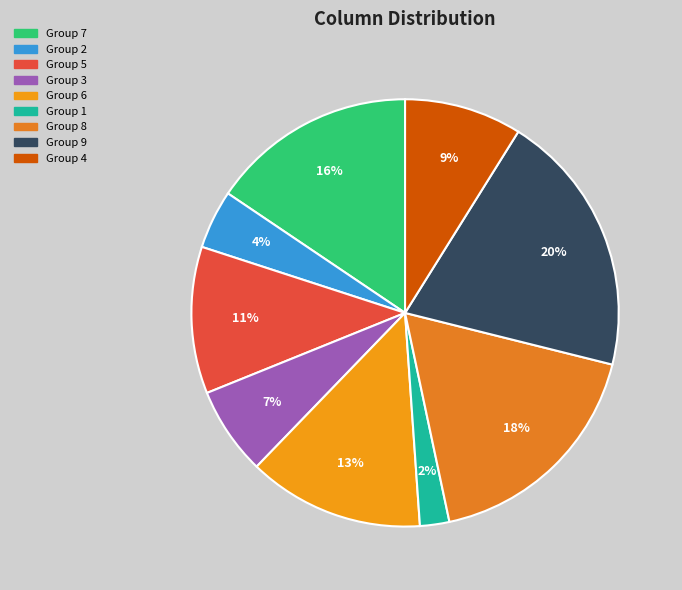

Count the number of slices in the pie.

9